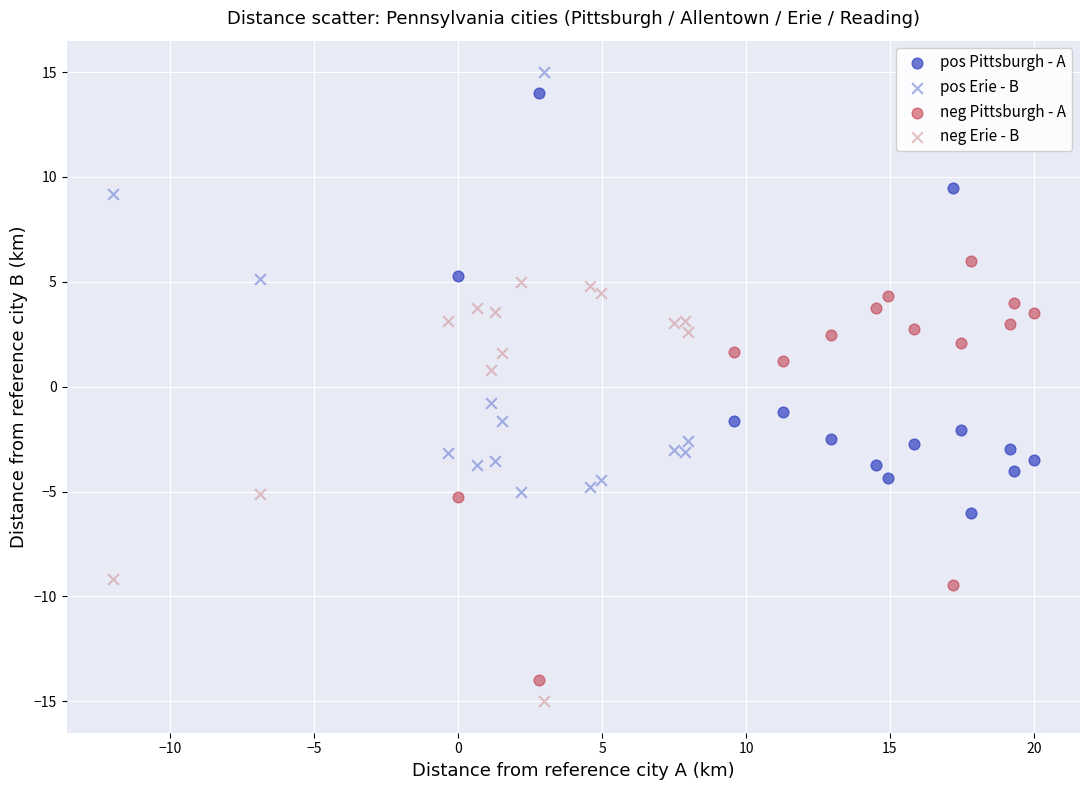

What are all the series names shown in the legend?

pos Pittsburgh - A, pos Erie - B, neg Pittsburgh - A, neg Erie - B